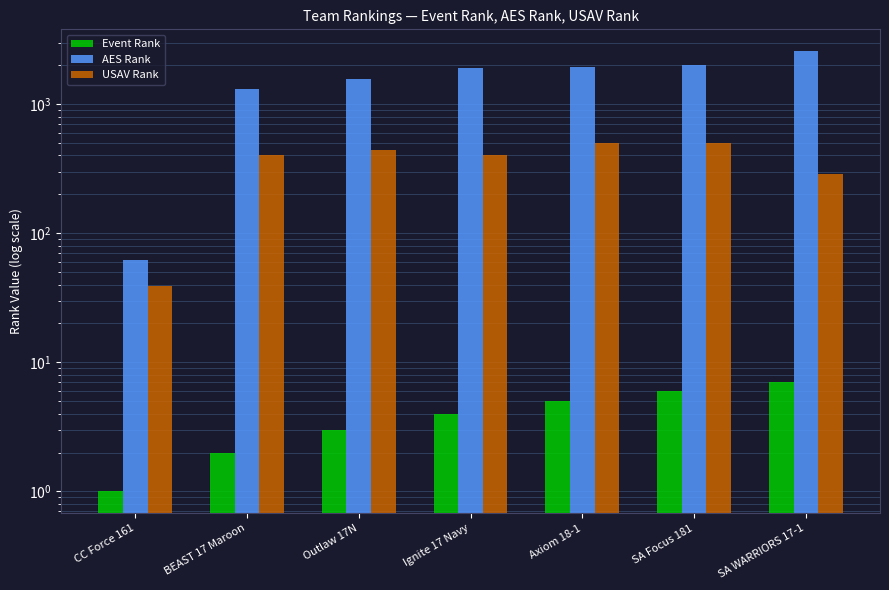

At how many categories does at least one series exceed 2422?

1